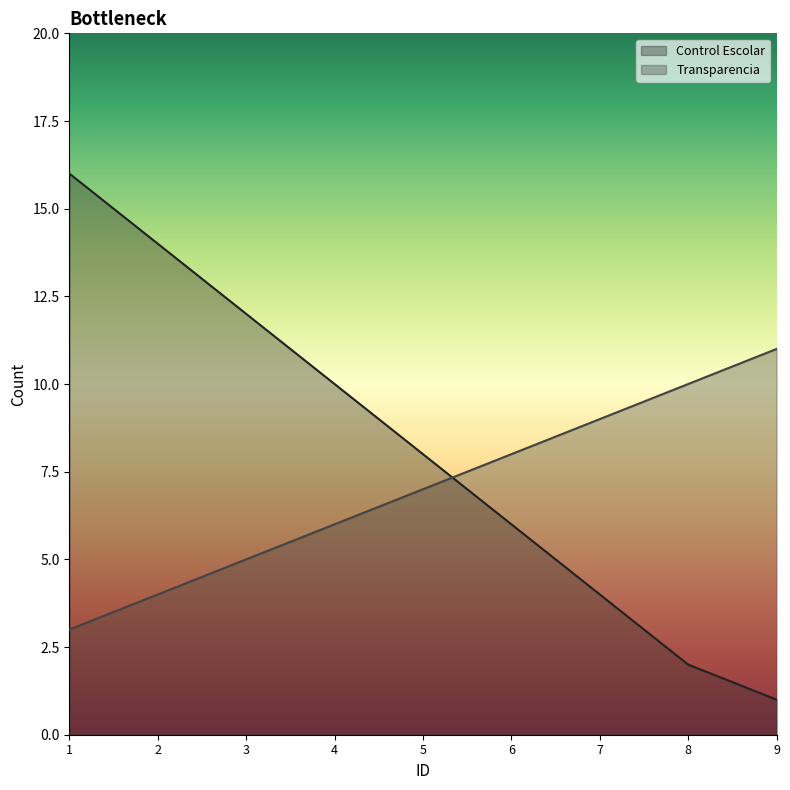

How many lines are shown in the chart?

2